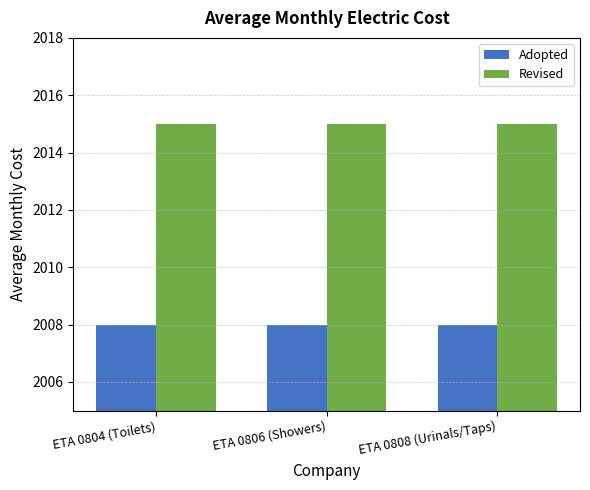

How many bars are there in each group?

2